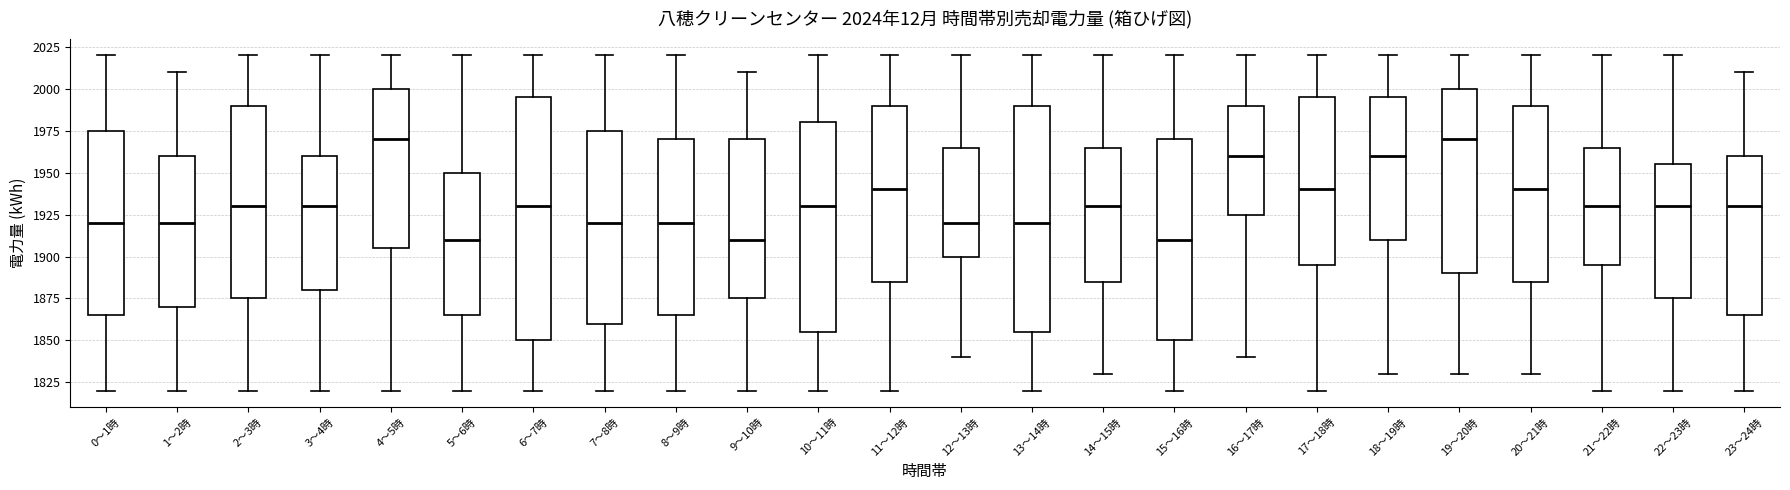

Which box is the tallest, from its lower edge to its upper edge?

6～7時